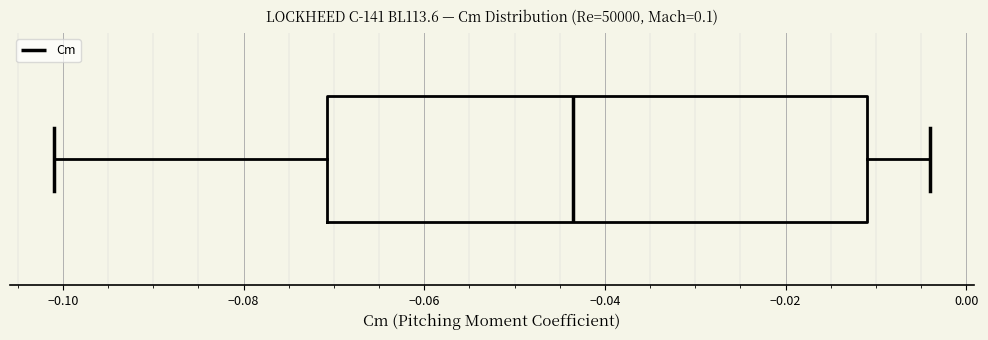

Transcribe this box plot: give where the median line is, the range the box spans, and where the two whiskers end, as read against the x-axis. The values are not printed on the chart, so give them approximately, as read against the axis.

median -0.044, box -0.070 to -0.010, whiskers -0.100 to -0.004